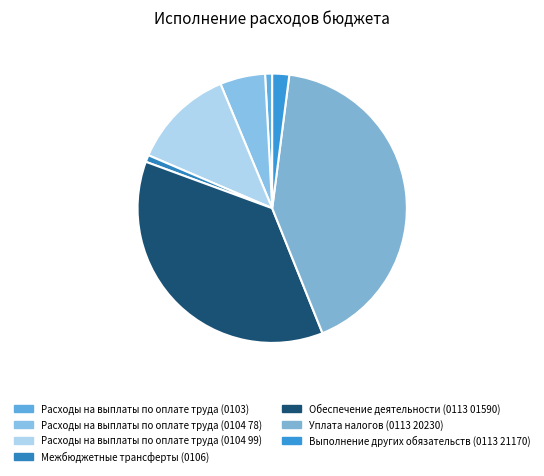

Between Уплата налогов (0113 20230) and Обеспечение деятельности (0113 01590), which is larger?

Уплата налогов (0113 20230)